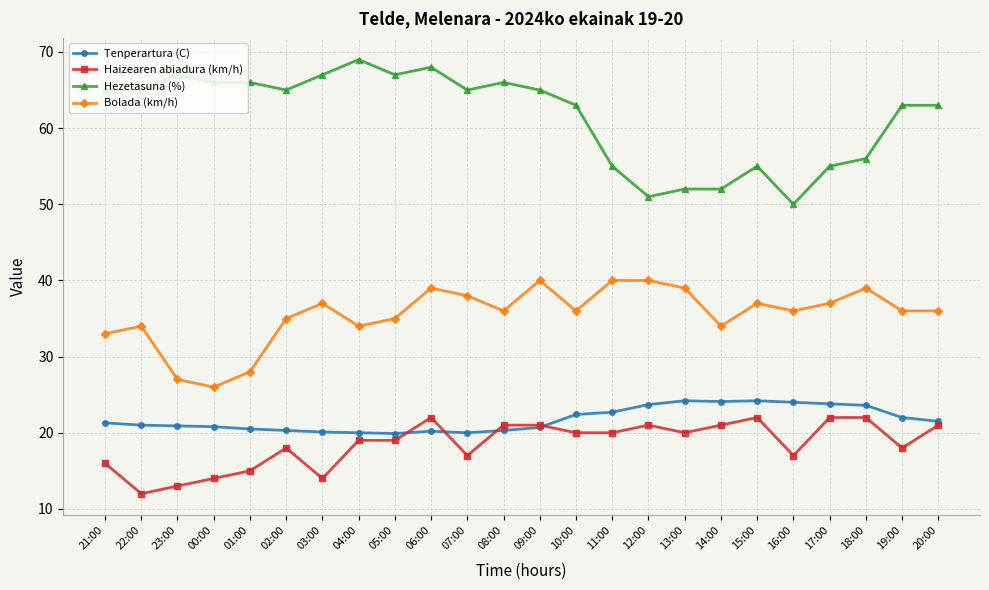

What is the spread (max minus min) of values at 16:00?

33.0